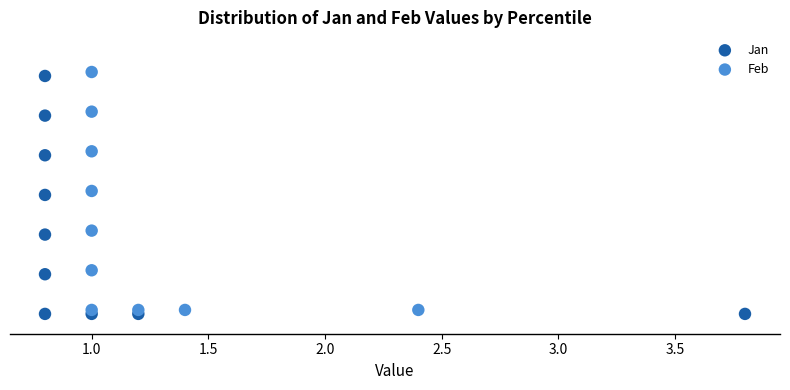

What are all the series names shown in the legend?

Jan, Feb